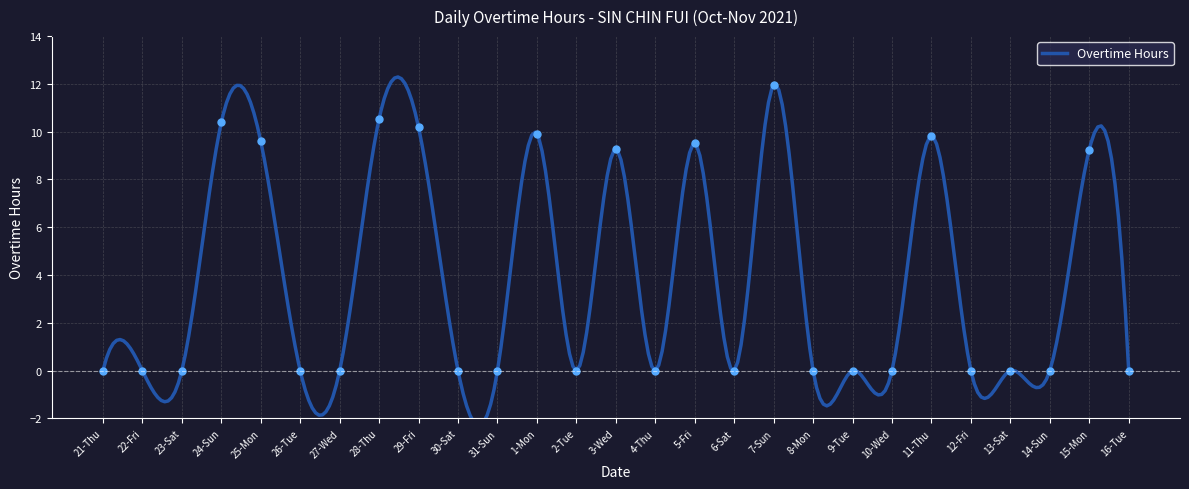

List the labels in order of value, smallest first.

21-Thu, 22-Fri, 23-Sat, 26-Tue, 27-Wed, 30-Sat, 31-Sun, 2-Tue, 4-Thu, 6-Sat, 8-Mon, 9-Tue, 10-Wed, 12-Fri, 13-Sat, 14-Sun, 16-Tue, 15-Mon, 3-Wed, 5-Fri, 25-Mon, 11-Thu, 1-Mon, 29-Fri, 24-Sun, 28-Thu, 7-Sun